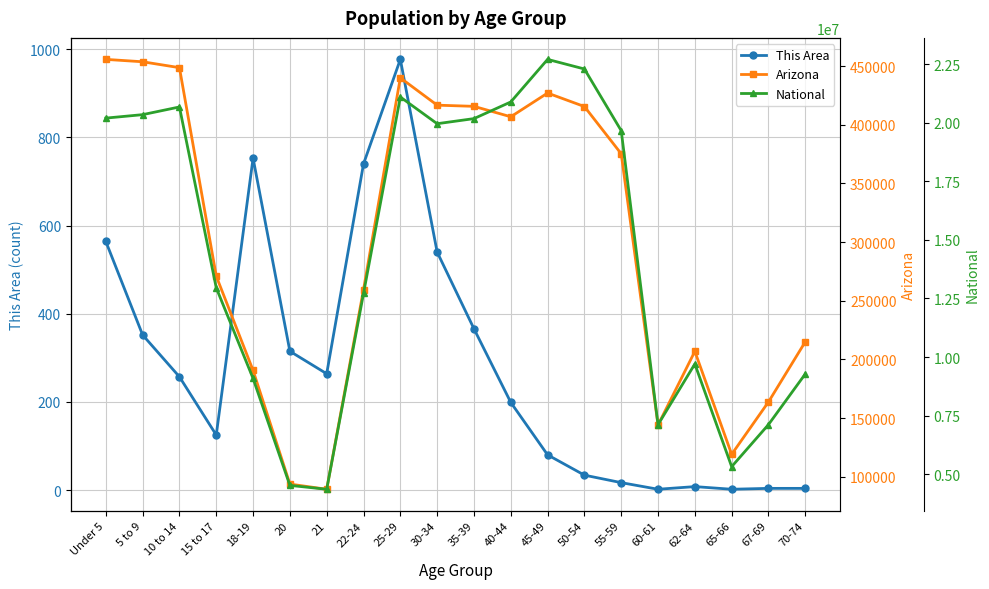

Reading left to right, list all the values displayed in this chart.

This Area: Under 5=564	5 to 9=352	10 to 14=257	15 to 17=125	18-19=753	20=315	21=264	22-24=740	25-29=977	30-34=540	35-39=366	40-44=199	45-49=80	50-54=34	55-59=17	60-61=2	62-64=8	65-66=2	67-69=4	70-74=4
Arizona: Under 5=455715	5 to 9=453680	10 to 14=448664	15 to 17=270955	18-19=190627	20=93756	21=89342	22-24=259486	25-29=439998	30-34=416695	35-39=415693	40-44=406801	45-49=427022	50-54=415524	55-59=375268	60-61=144092	62-64=206868	65-66=119102	67-69=163764	70-74=215026
National: Under 5=20201362	5 to 9=20348657	10 to 14=20677194	15 to 17=12954254	18-19=9086089	20=4519129	21=4354294	22-24=12712576	25-29=21101849	30-34=19962099	35-39=20179642	40-44=20890964	45-49=22708591	50-54=22298125	55-59=19664805	60-61=7113727	62-64=9704197	65-66=5319902	67-69=7115361	70-74=9278166